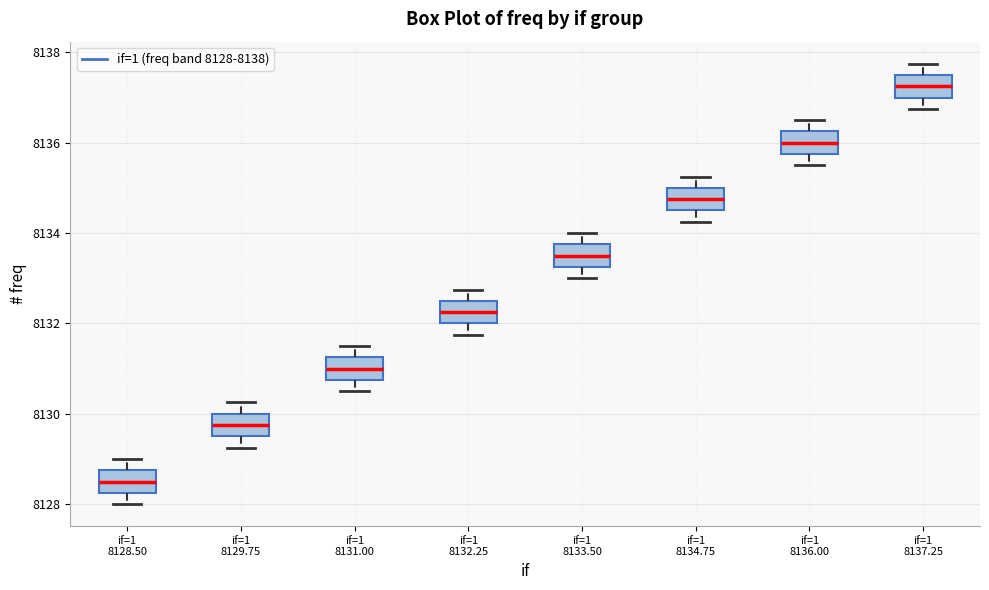

Which box's median line is the lowest?

if=1 8128.50